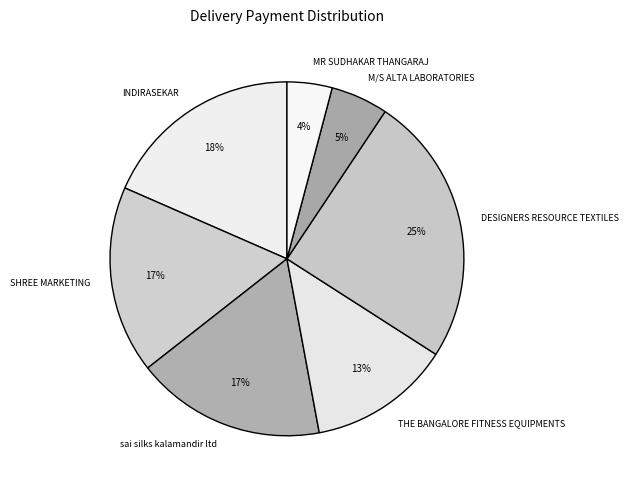

Does any single category account for the majority?

No